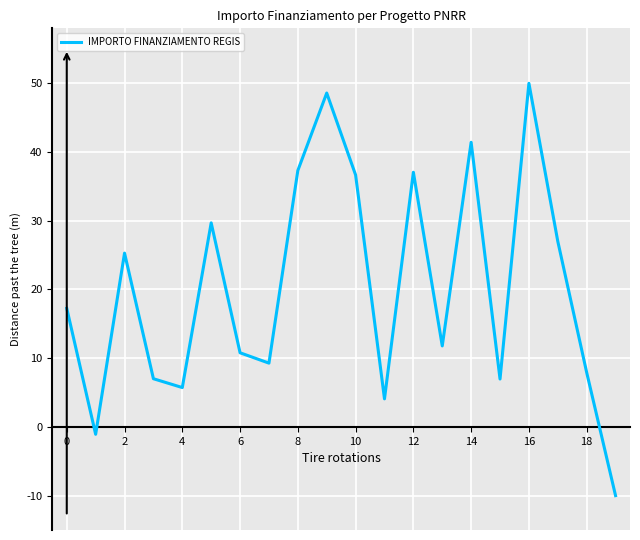

How many values are above zero?

18